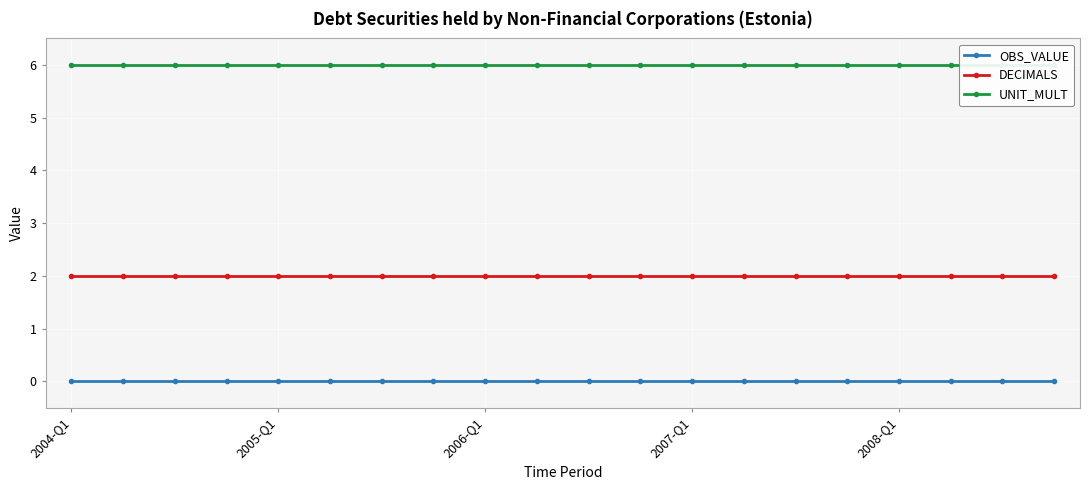

Between 12 and 14, which is larger?

12